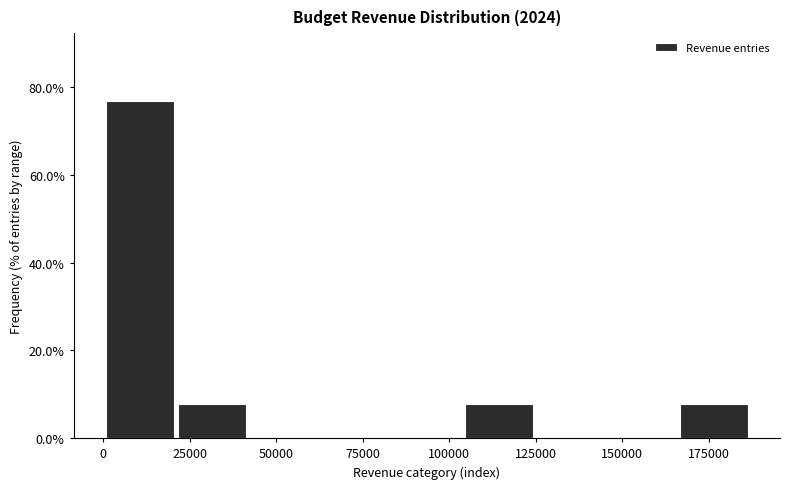

What is the height of the bar covering 165000 to 185000 on the x-axis? Neither the bar edges nor the heights are printed on the chart, so give them approximately, as read against the axes.

8